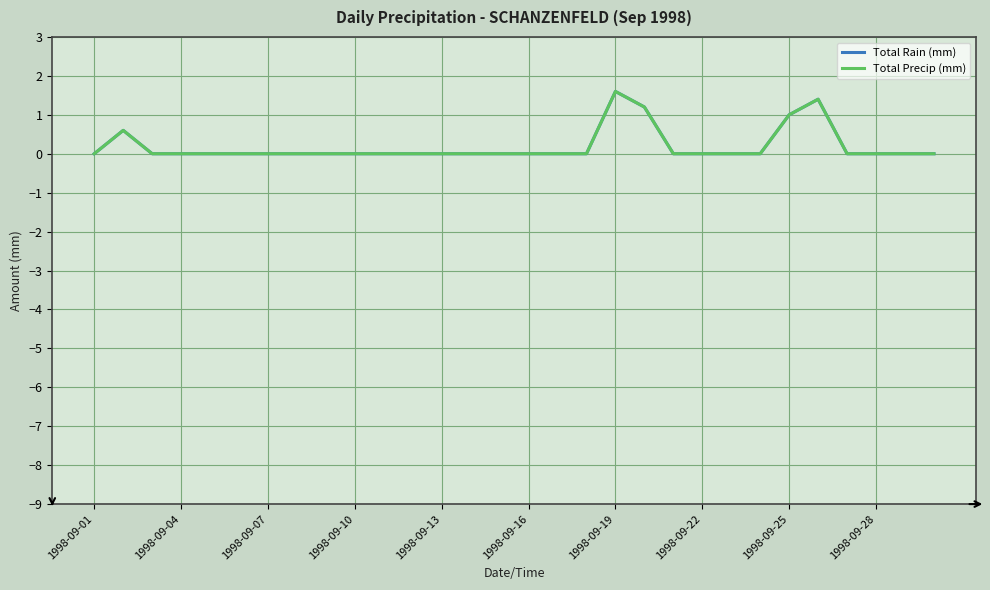

What is the difference between the second highest and minimum values in the Total Rain (mm) series?

1.4